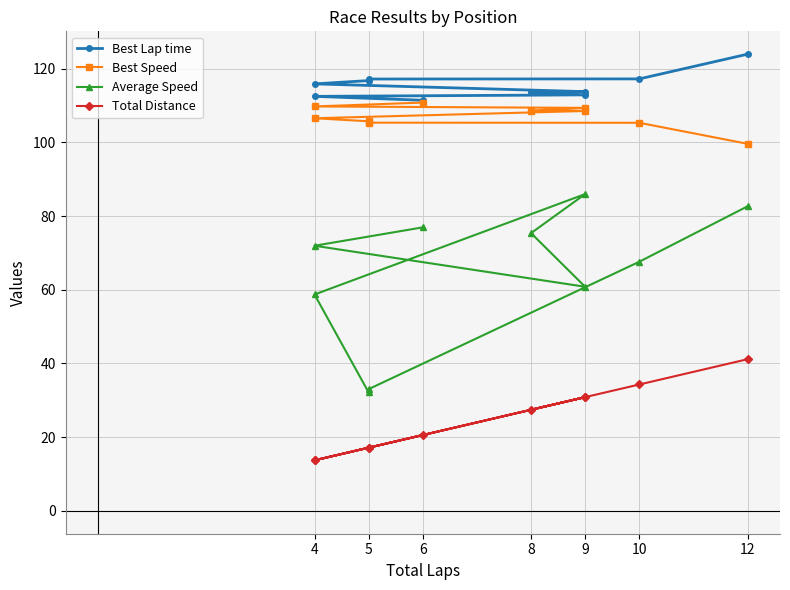

Rank the series by their maximum value, from lowest to highest.

Total Distance, Average Speed, Best Speed, Best Lap time